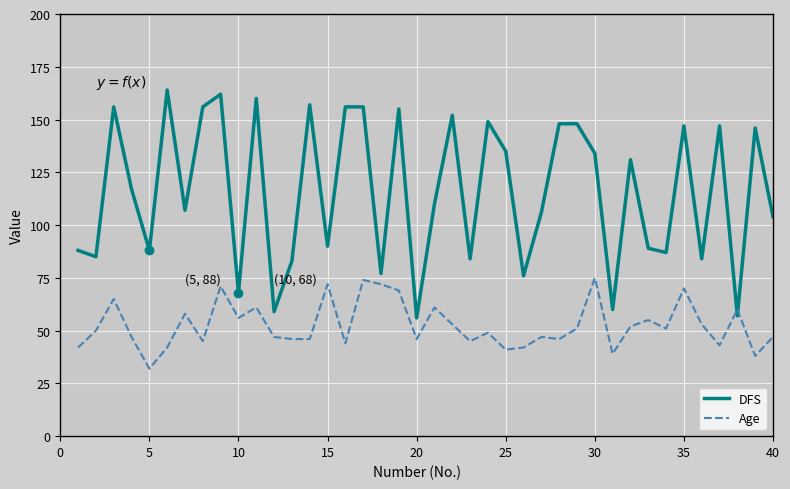

What is the sum of all Age values?

2103